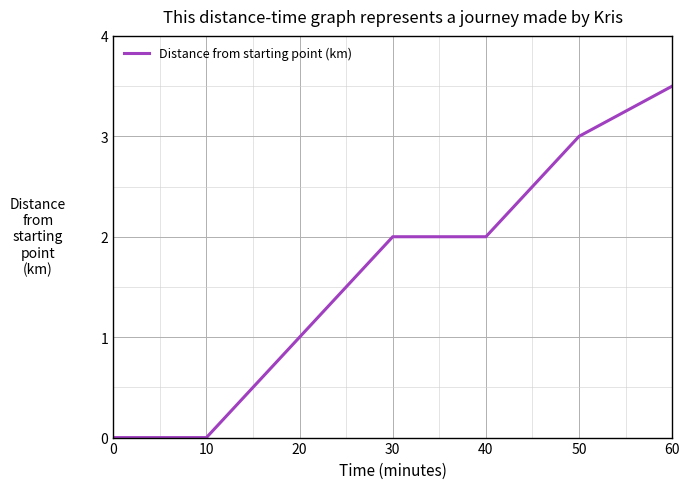

What is the greatest value displayed?

3.5